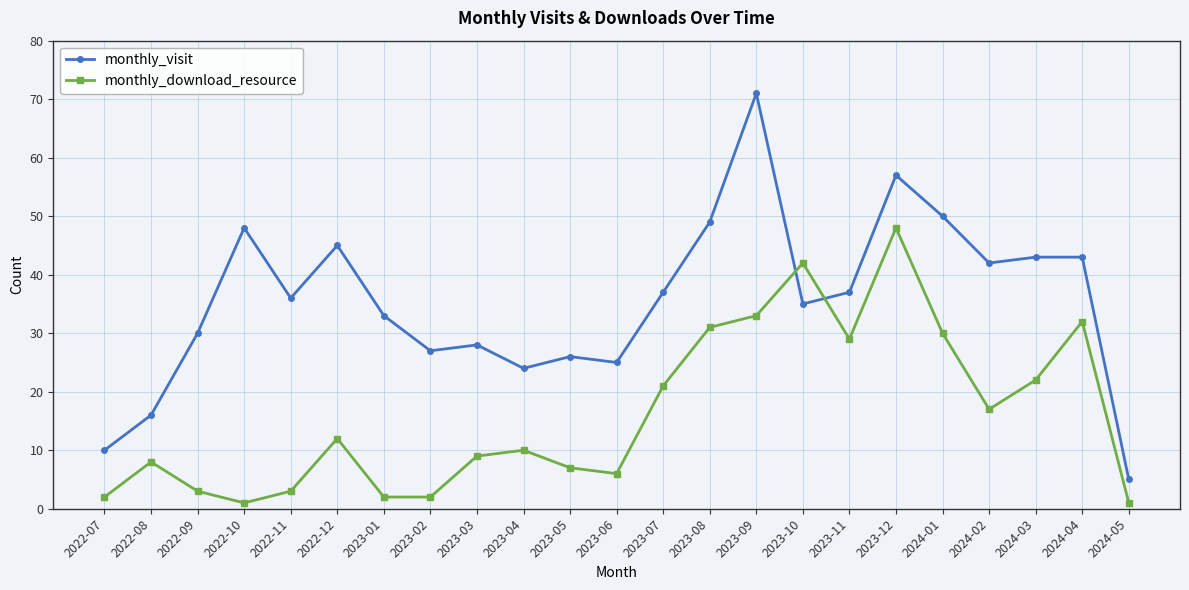

At how many categories does at least one series exceed 23?

20